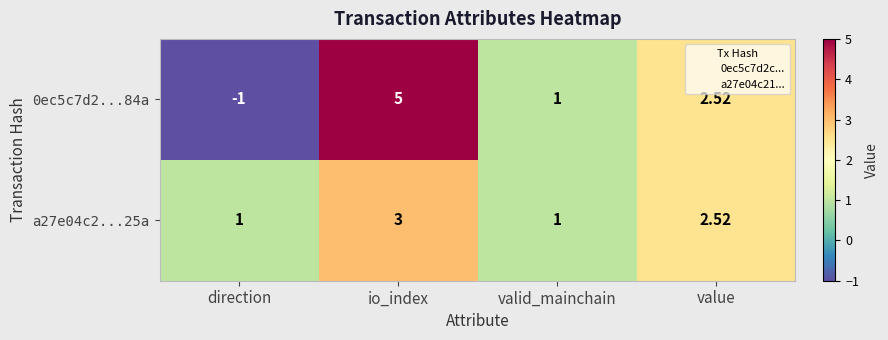

What is the total value across all series at io_index?

8.0